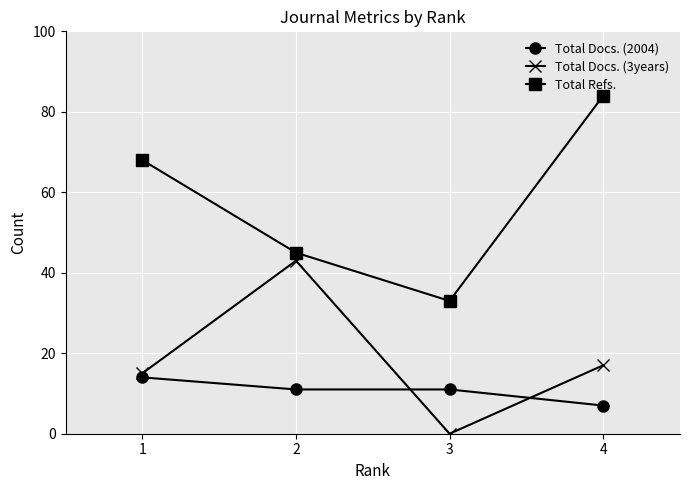

Count the Total Refs. values in the range 45 to 84.

3